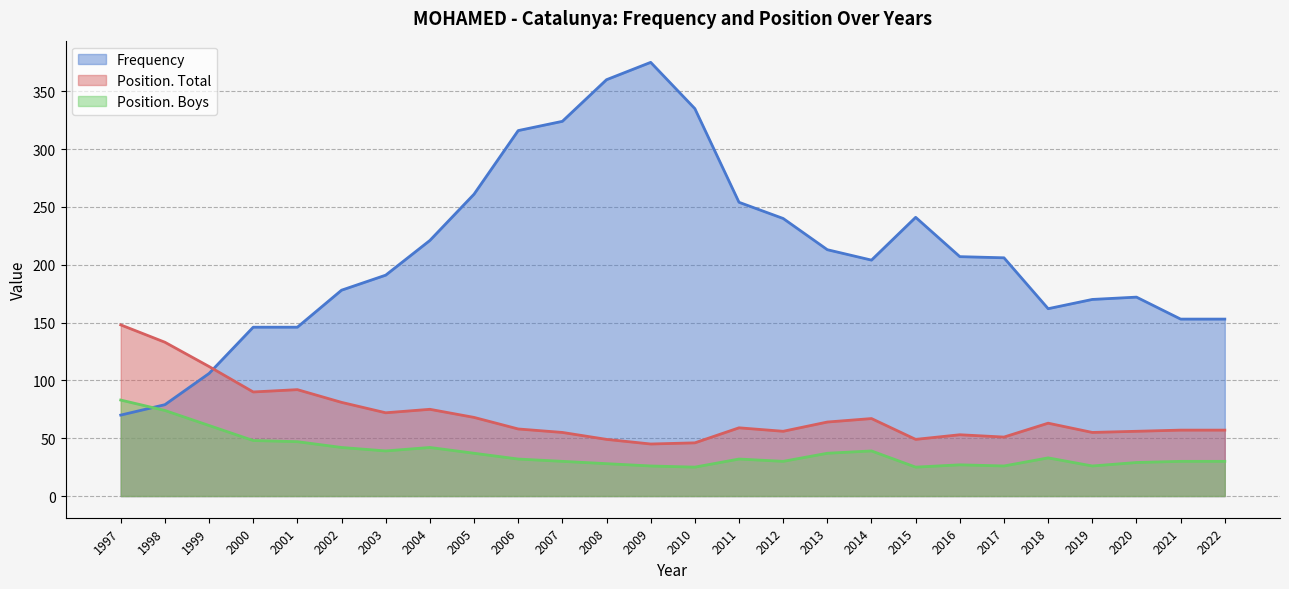

Rank the series by their maximum value, from highest to lowest.

Frequency, Position. Total, Position. Boys